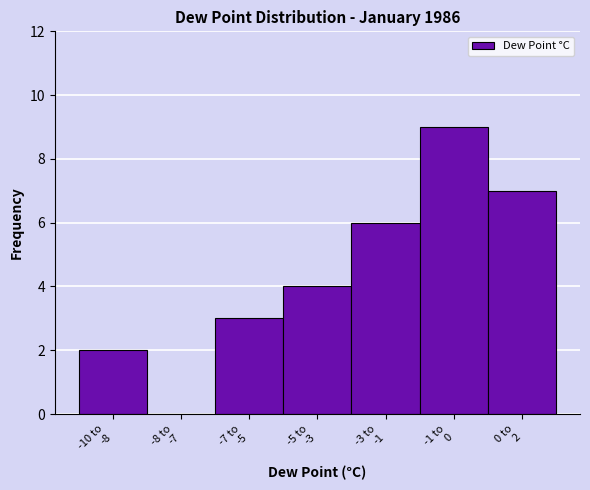

What is the maximum value shown in the chart?

9